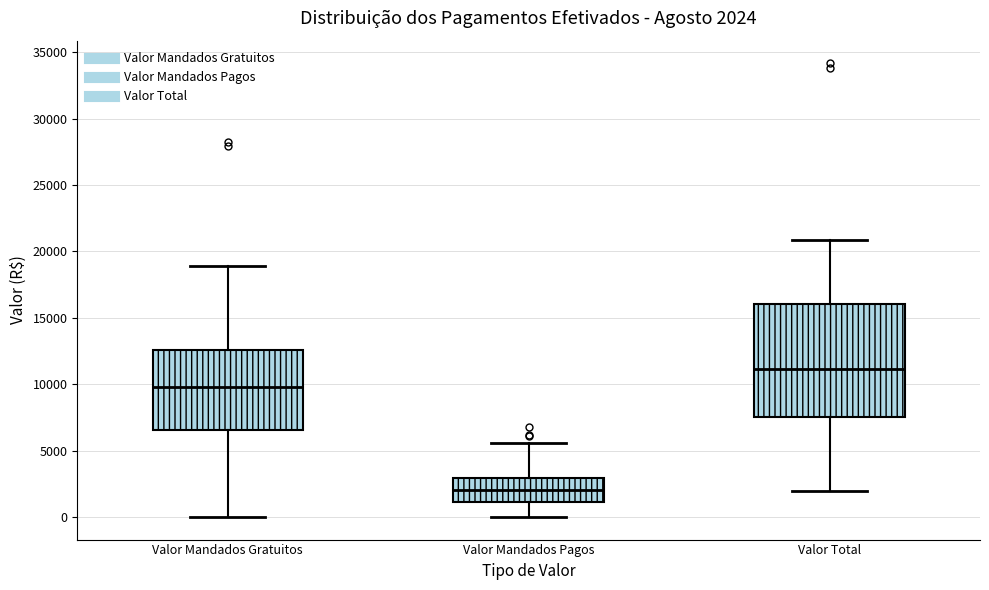

Comparing the boxes themselves (not the whiskers), which one is the tallest?

Valor Total